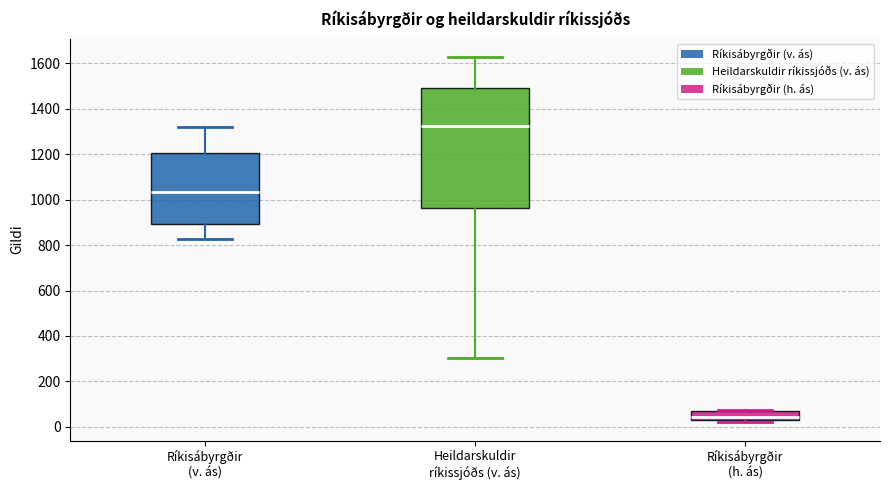

Which box is the tallest, from its lower edge to its upper edge?

Heildarskuldir ríkissjóðs (v. ás)